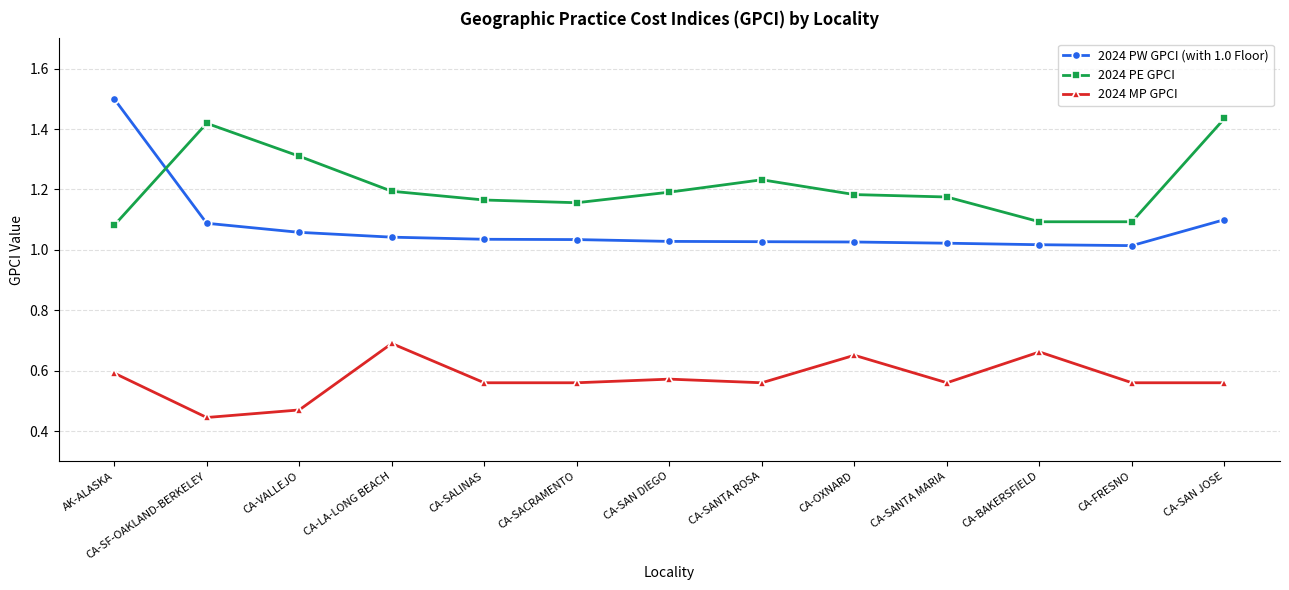

At which category is the sum across all series the highest?

AK-ALASKA